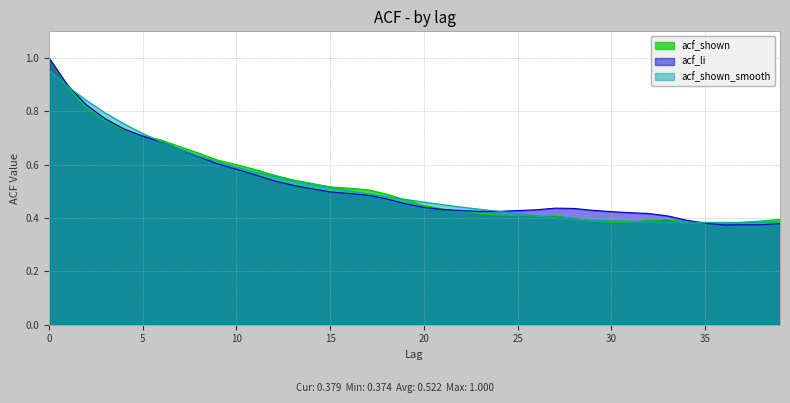

Rank the categories by acf_shown_smooth value from highest to lowest.

0, 1, 2, 3, 4, 5, 6, 7, 8, 9, 10, 11, 12, 13, 14, 15, 16, 17, 18, 19, 20, 21, 22, 23, 24, 25, 26, 27, 28, 29, 30, 31, 32, 39, 33, 34, 35, 36, 37, 38